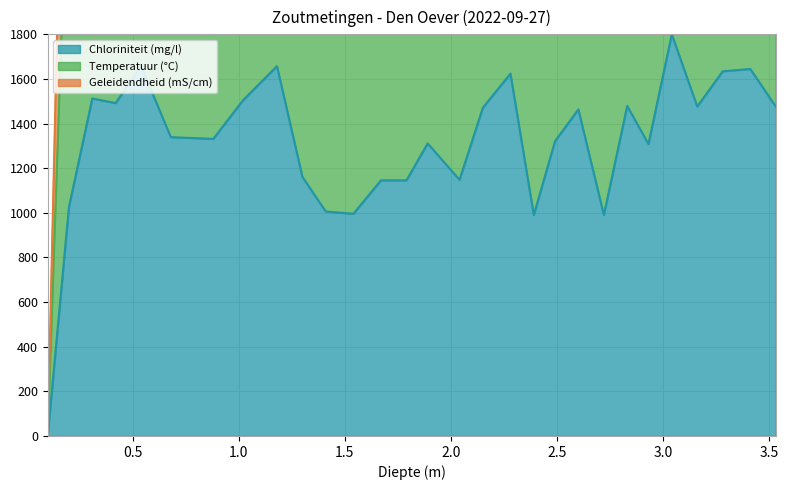

Which category has the lowest value in the Chloriniteit (mg/l) series?

0.1